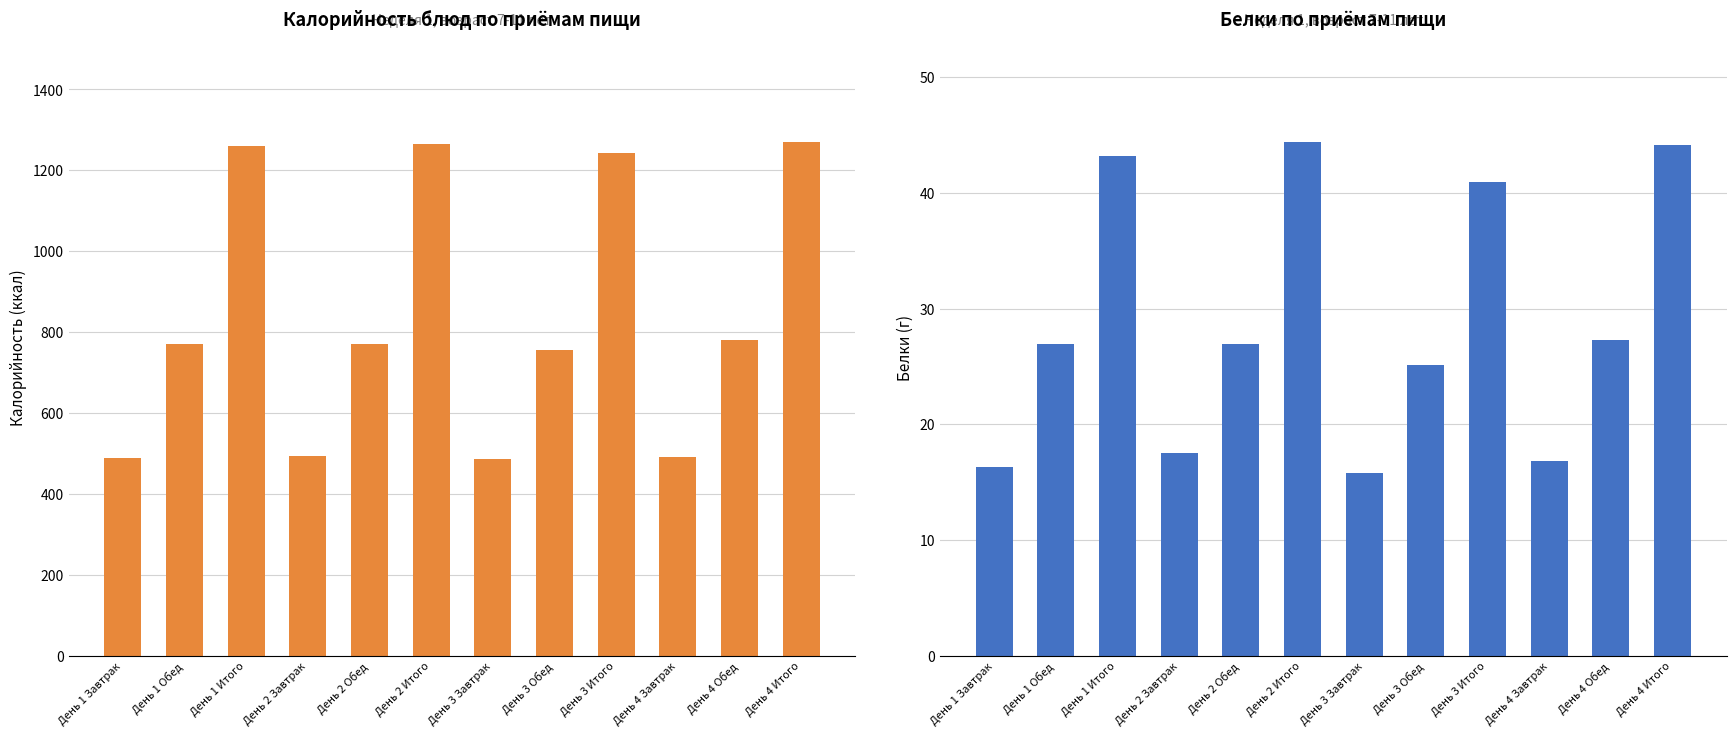

What is the sum of all Белки values?

345.2